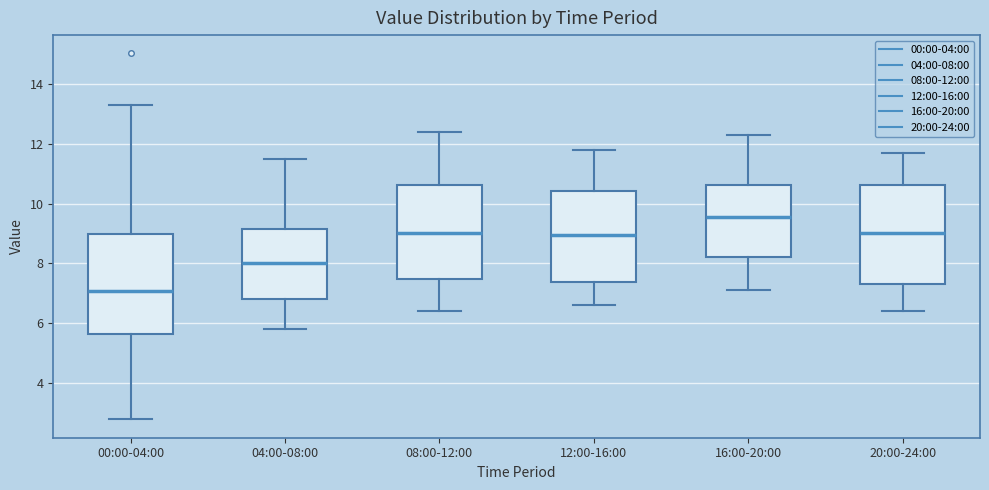

Reading left to right, read every box against the y-axis: the position of its median line, the range the box covers, and the ends of its whiskers. The values are not printed on the chart, so give them approximately, as read against the axis.

00:00-04:00: median 7.0, box 5.6 to 9.0, whiskers 2.8 to 13.4
04:00-08:00: median 8.0, box 6.8 to 9.2, whiskers 5.8 to 11.6
08:00-12:00: median 9.0, box 7.4 to 10.6, whiskers 6.4 to 12.4
12:00-16:00: median 9.0, box 7.4 to 10.4, whiskers 6.6 to 11.8
16:00-20:00: median 9.6, box 8.2 to 10.6, whiskers 7.2 to 12.4
20:00-24:00: median 9.0, box 7.4 to 10.6, whiskers 6.4 to 11.8